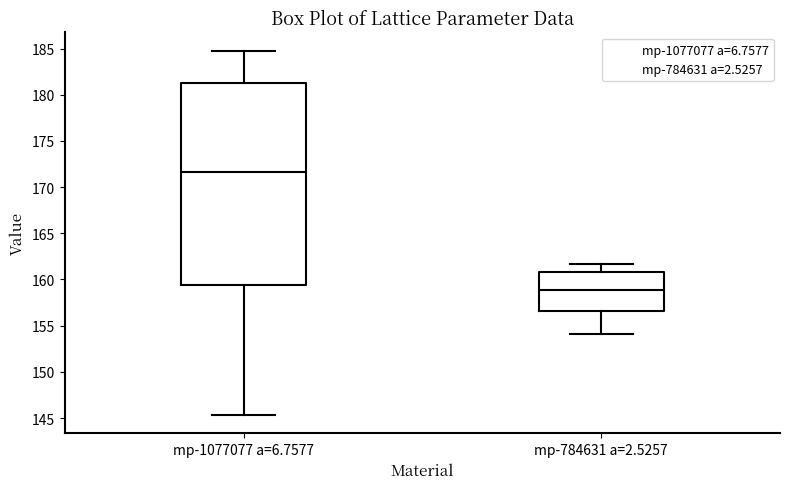

Which box has the lowest median line?

mp-784631 a=2.5257